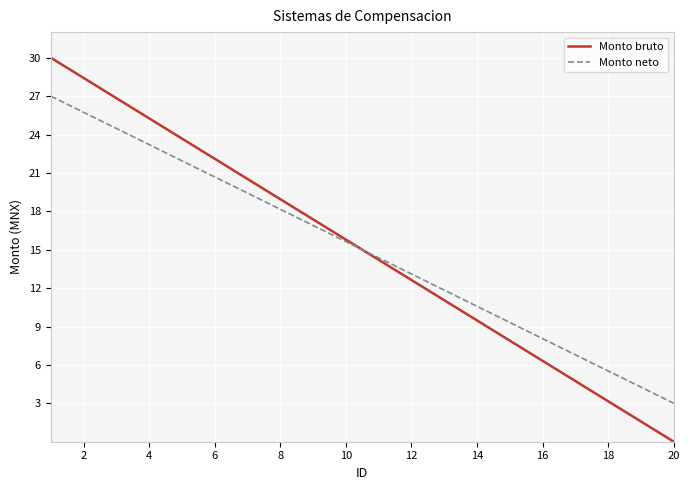

Which series has the largest range (max minus min)?

Monto bruto